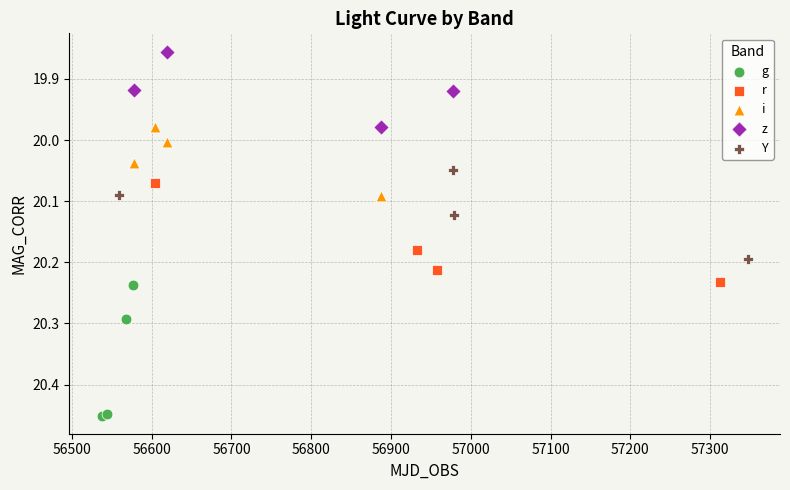

Which series has the largest Y range (max minus min)?

g